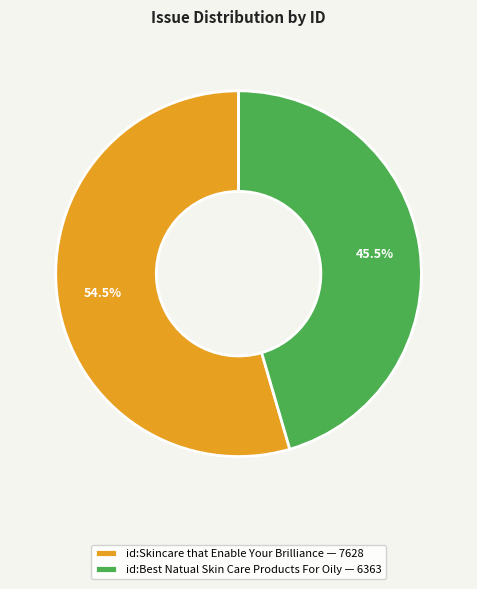

Approximately how many times larger is the value at id:Best Natual Skin Care Products For Oily — 6363 compared to id:Skincare that Enable Your Brilliance — 7628?

0.8